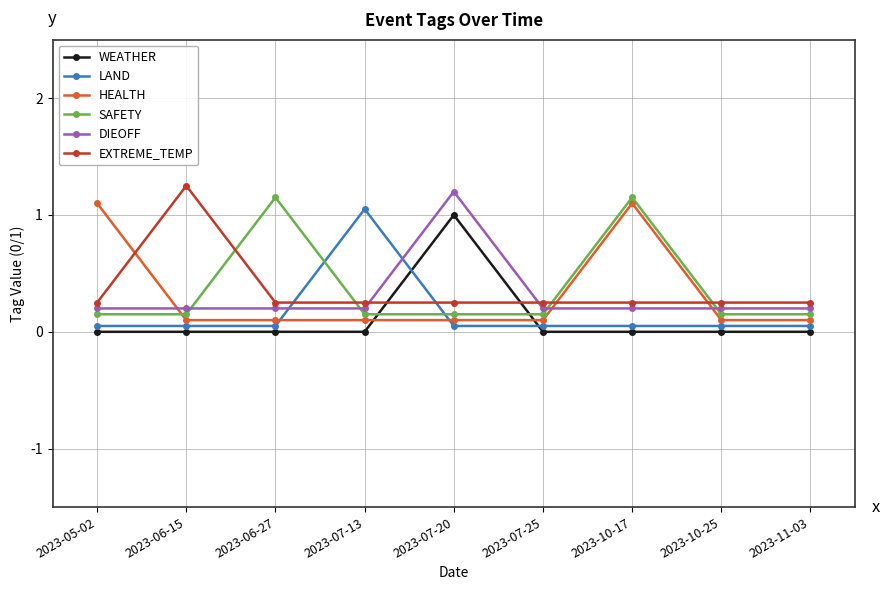

How many lines are shown in the chart?

6